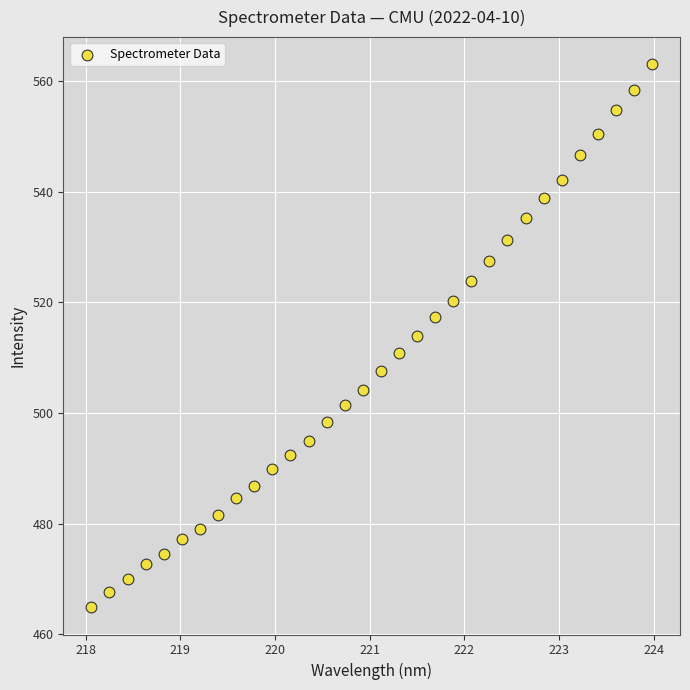

What is the range of X values (max minus min)?

5.9